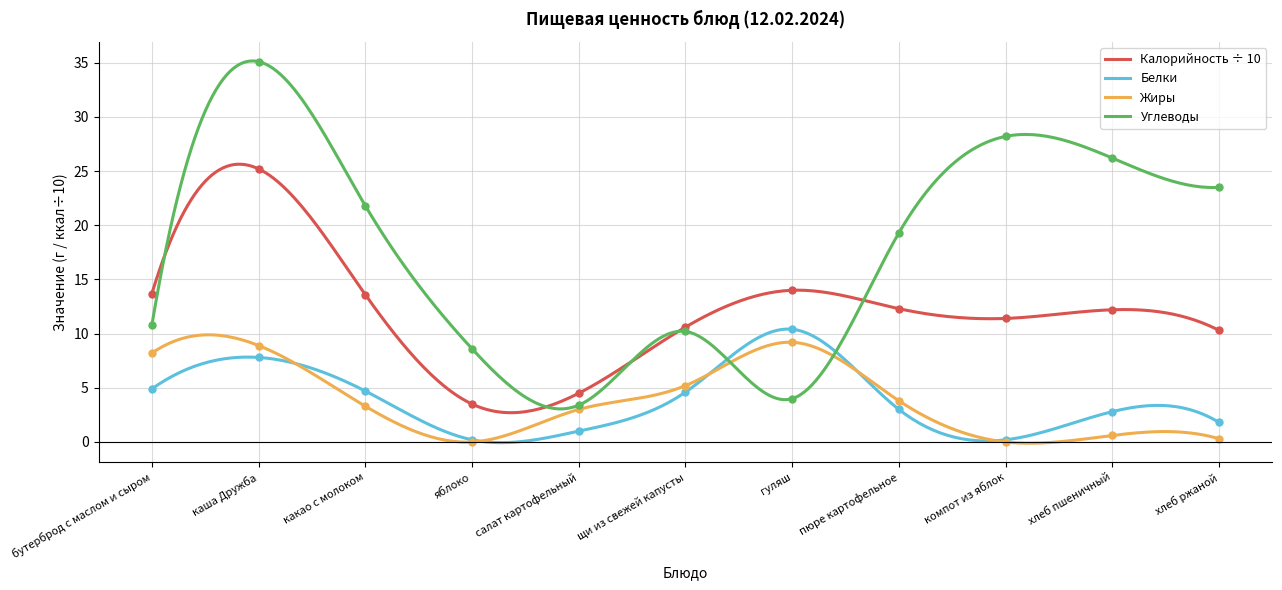

Reading left to right, list all the values displayed in this chart.

Калорийность: бутерброд с маслом и сыром=13.7	каша Дружба=25.2	какао с молоком=13.6	яблоко=3.5	салат картофельный=4.5	щи из свежей капусты=10.6	гуляш=14.0	пюре картофельное=12.3	компот из яблок=11.4	хлеб пшеничный=12.2	хлеб ржаной=10.3
Белки: бутерброд с маслом и сыром=4.9	каша Дружба=7.8	какао с молоком=4.7	яблоко=0.2	салат картофельный=1.0	щи из свежей капусты=4.6	гуляш=10.4	пюре картофельное=3.0	компот из яблок=0.2	хлеб пшеничный=2.8	хлеб ржаной=1.8
Жиры: бутерброд с маслом и сыром=8.2	каша Дружба=8.9	какао с молоком=3.3	яблоко=0.0	салат картофельный=3.0	щи из свежей капусты=5.2	гуляш=9.2	пюре картофельное=3.8	компот из яблок=0.0	хлеб пшеничный=0.6	хлеб ржаной=0.3
Углеводы: бутерброд с маслом и сыром=10.8	каша Дружба=35.1	какао с молоком=21.8	яблоко=8.6	салат картофельный=3.4	щи из свежей капусты=10.2	гуляш=4.0	пюре картофельное=19.3	компот из яблок=28.2	хлеб пшеничный=26.2	хлеб ржаной=23.5